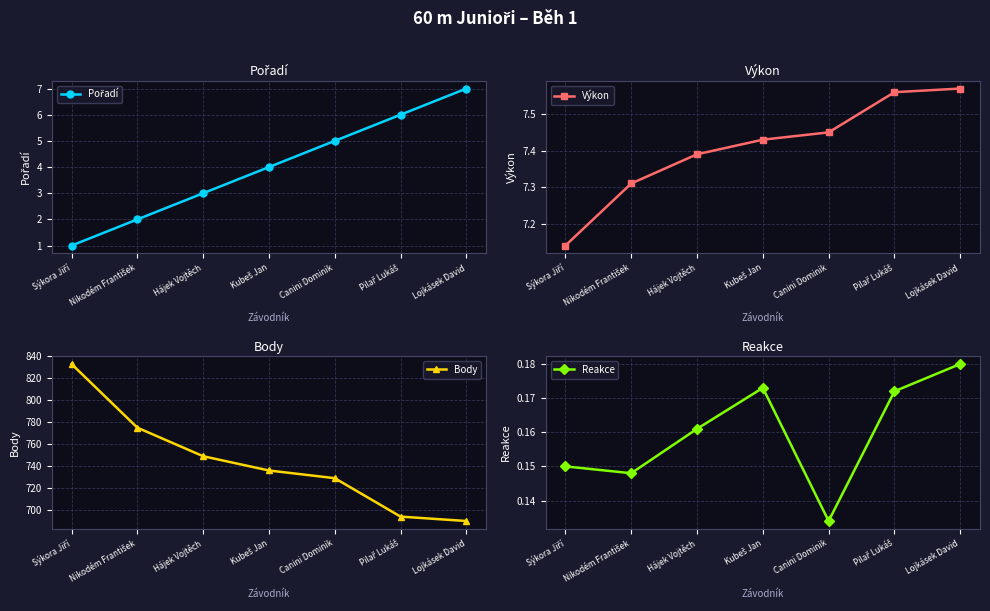

What is the difference between the Body values at Pilař Lukáš and Hájek Vojtěch?

55.0